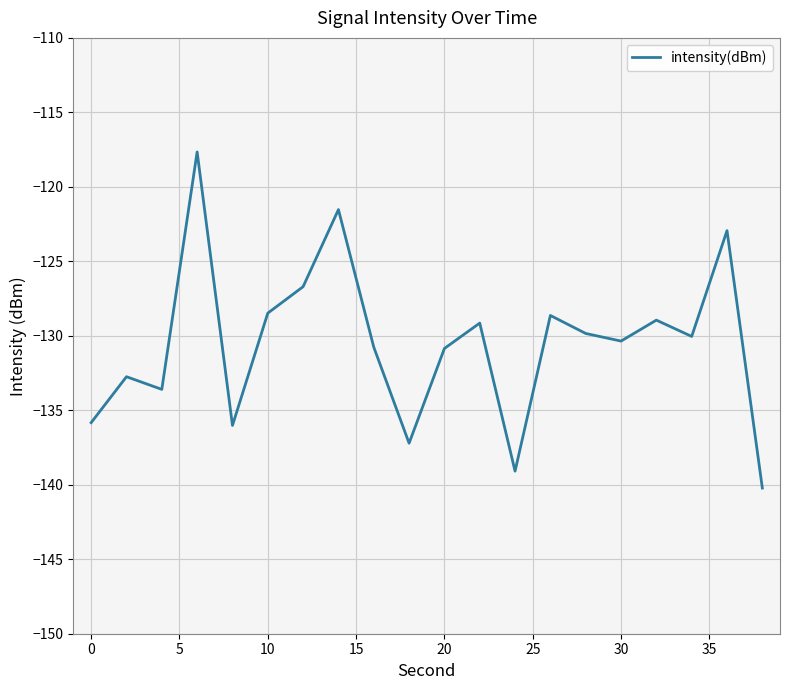

What is the smallest value displayed?

-140.2